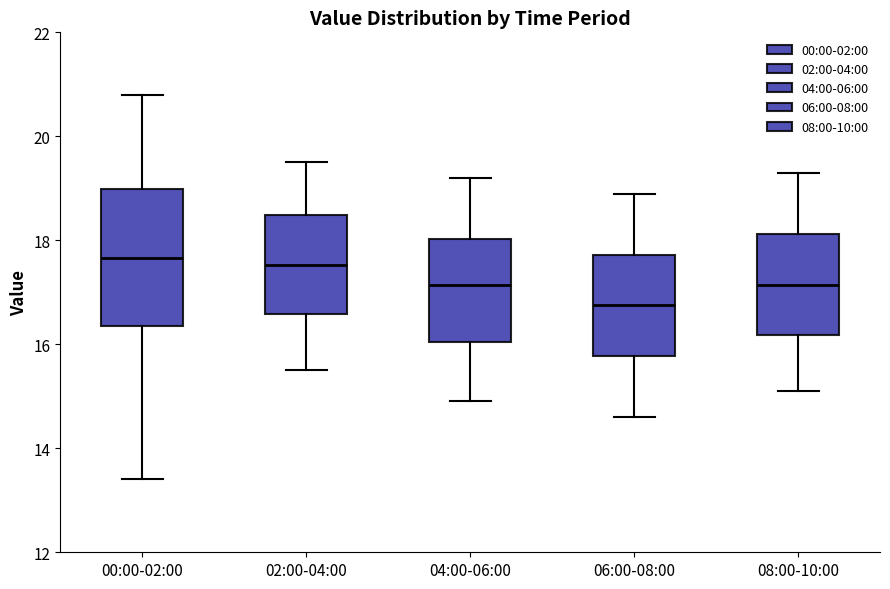

Where is the lower edge of the box for 06:00-08:00 on the y-axis? The values are not printed on the chart, so give them approximately, as read against the axis.

15.8